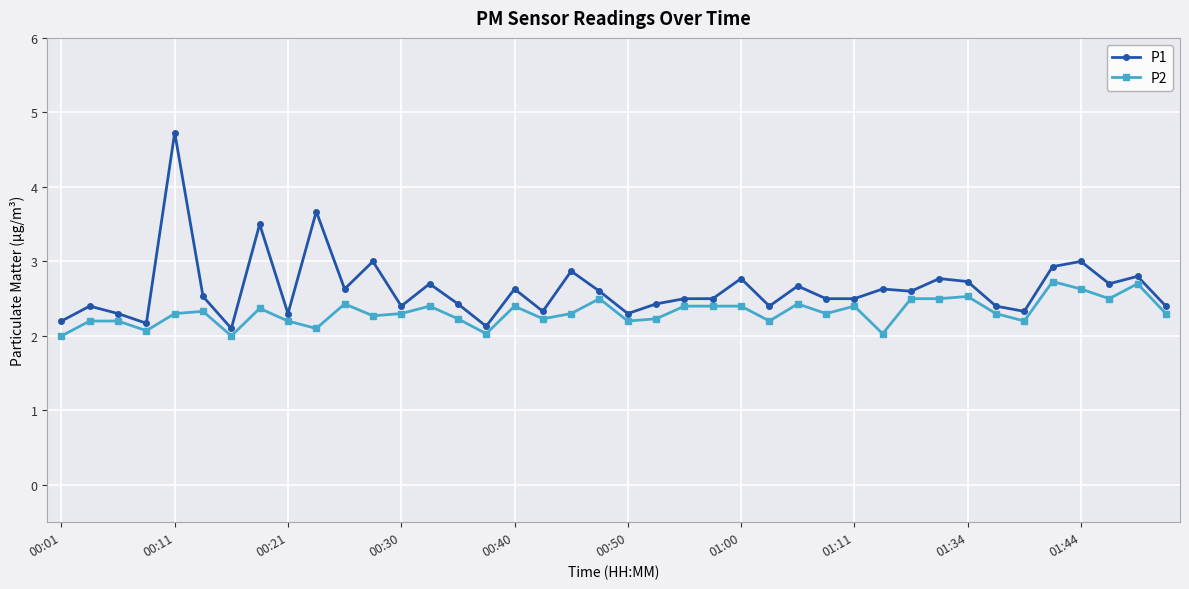

List the series in order of their overall mean, lowest first.

P2, P1